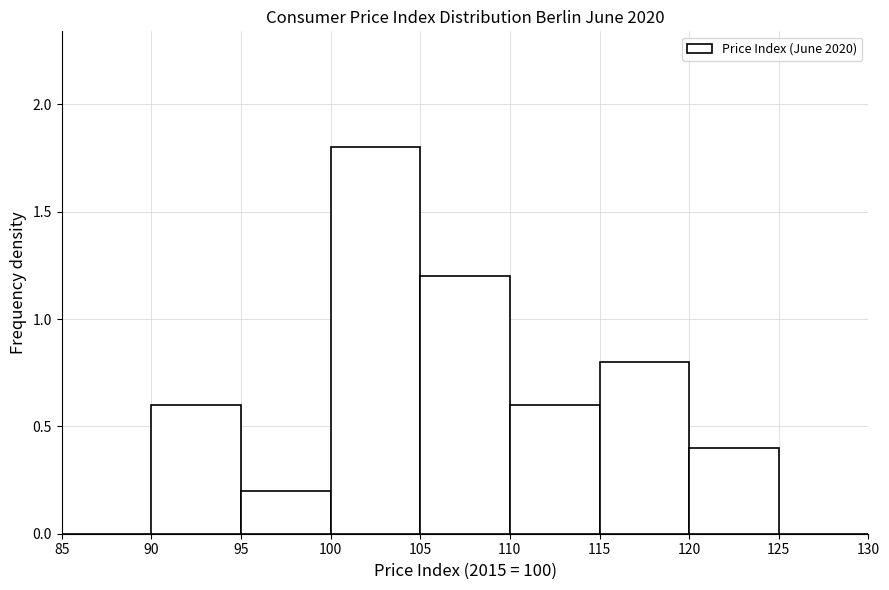

Reading left to right, transcribe this chart: for each bar, give the range it covers on the x-axis and its height. The values are not printed on the chart, so give them approximately, as read against the axis.

85 to 90: 0
90 to 95: 0.6
95 to 100: 0.2
100 to 105: 1.8
105 to 110: 1.2
110 to 115: 0.6
115 to 120: 0.8
120 to 125: 0.4
125 to 130: 0